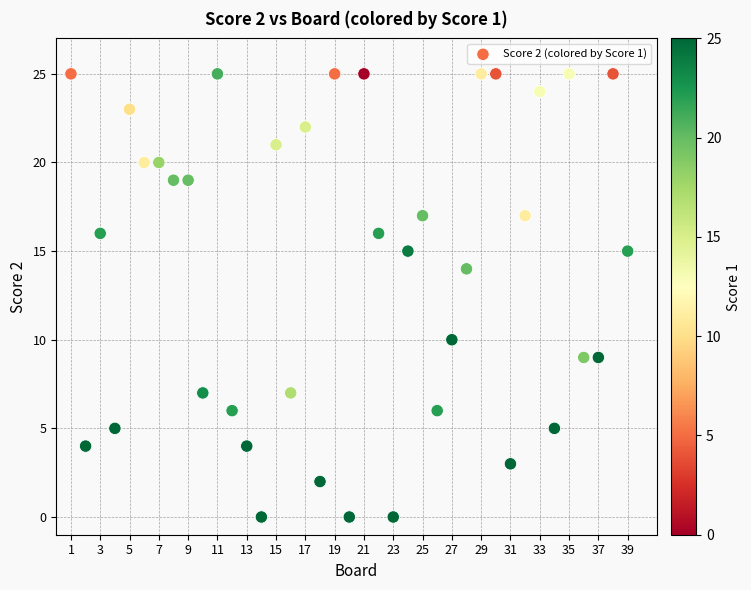

What is the range of Y values (max minus min)?

25